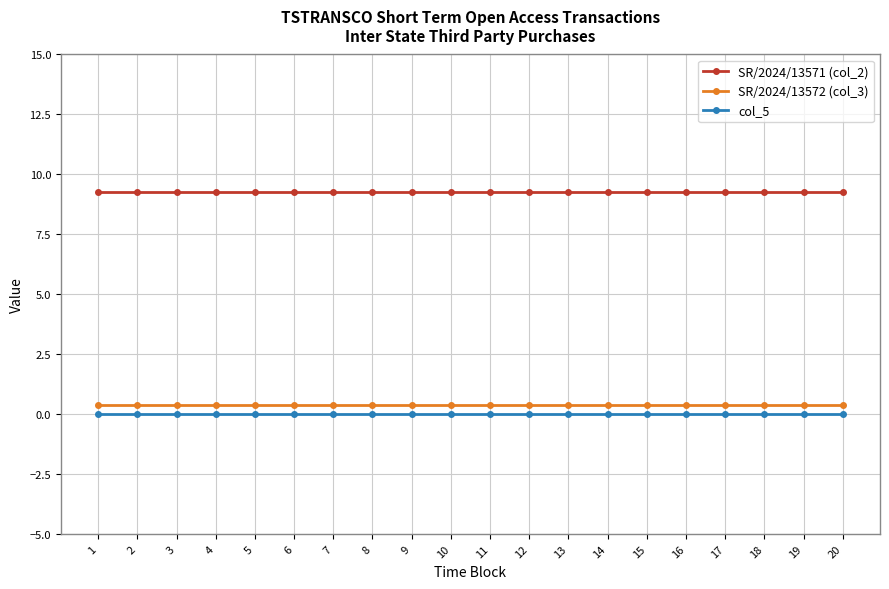

Reading left to right, what are all the values shown in this chart?

SR/2024/13571 (col_2): 9.3	9.3	9.3	9.3	9.3	9.3	9.3	9.3	9.3	9.3	9.3	9.3	9.3	9.3	9.3	9.3	9.3	9.3	9.3	9.3
SR/2024/13572 (col_3): 0.4	0.4	0.4	0.4	0.4	0.4	0.4	0.4	0.4	0.4	0.4	0.4	0.4	0.4	0.4	0.4	0.4	0.4	0.4	0.4
col_5: 0.0	0.0	0.0	0.0	0.0	0.0	0.0	0.0	0.0	0.0	0.0	0.0	0.0	0.0	0.0	0.0	0.0	0.0	0.0	0.0